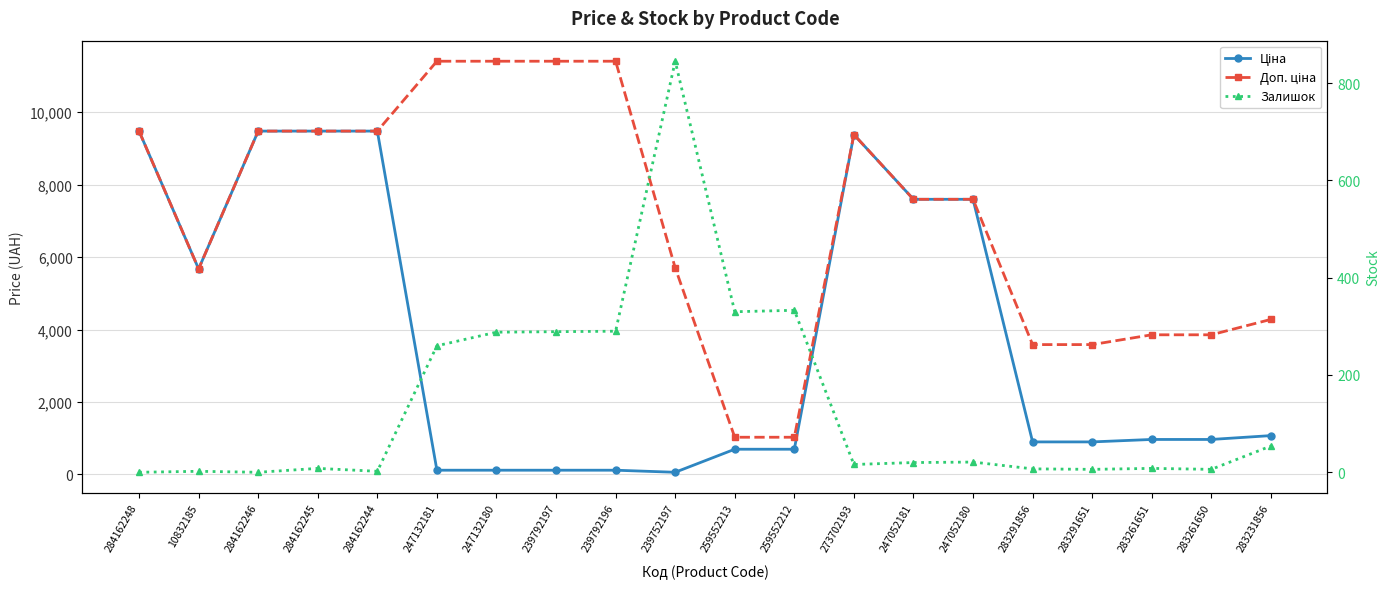

At which category does the chart reach its minimum across all series?

284162248